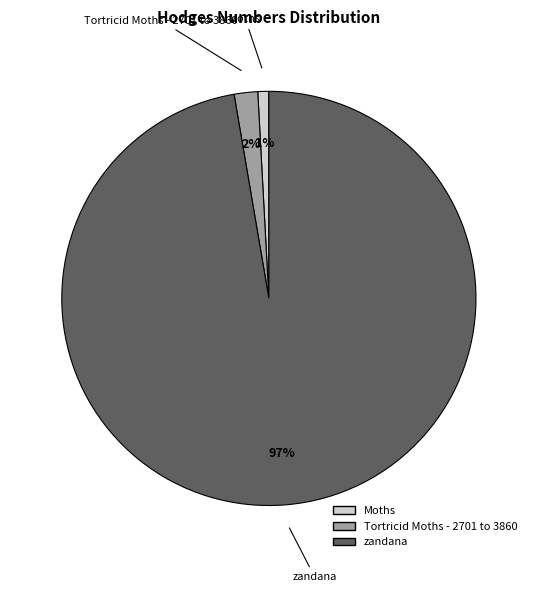

Rank the categories by value from lowest to highest.

Moths, Tortricid Moths - 2701 to 3860, zandana